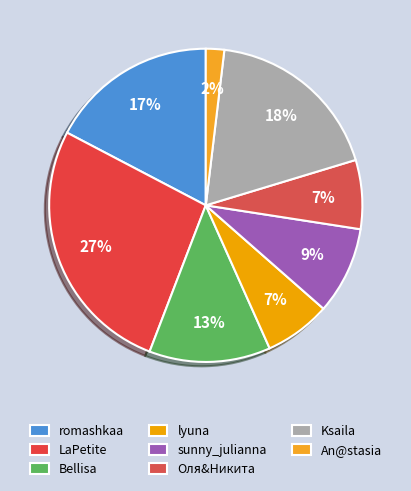

Does LaPetite account for over 50% of the chart?

No